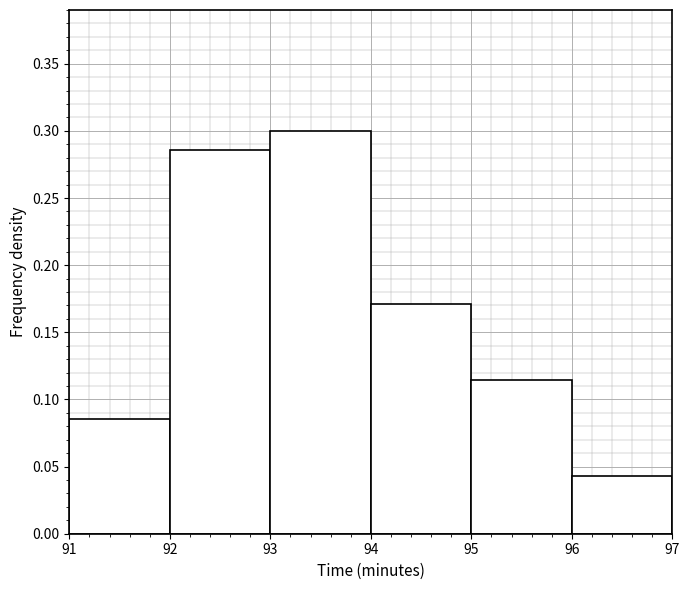

Over which range of the x-axis is the bar tallest?

93 to 94